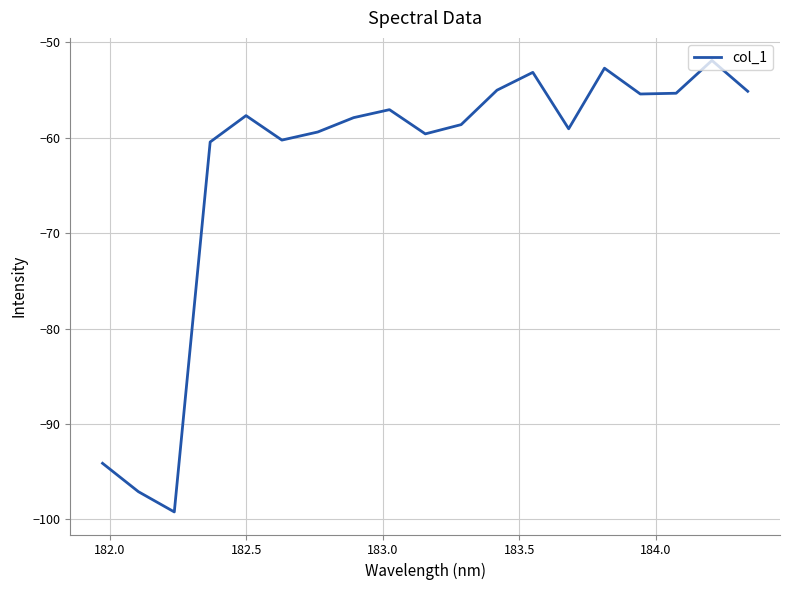

What is the smallest value displayed?

-99.2